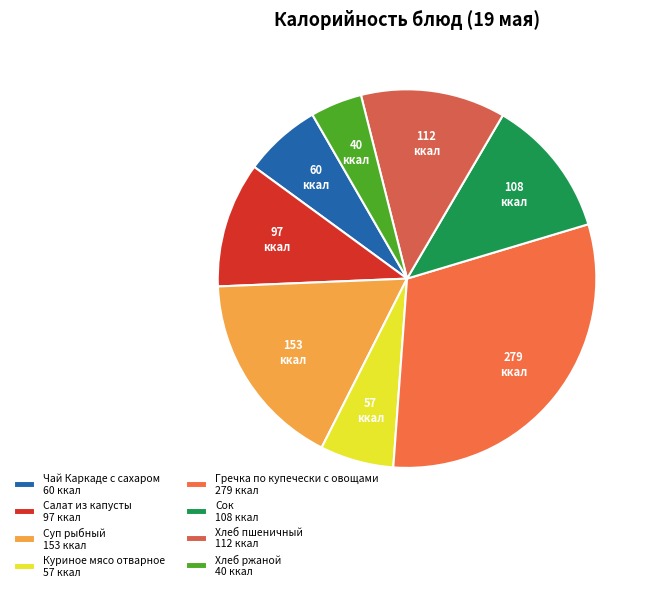

Is there any slice that represents more than half of the pie?

No